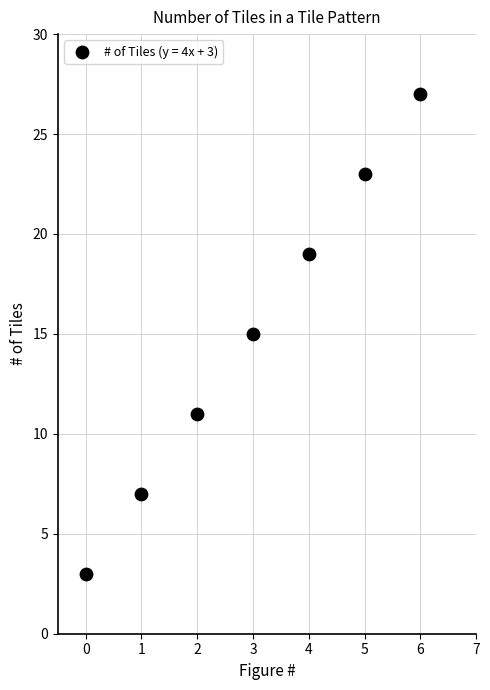

What is the average Y value?

15